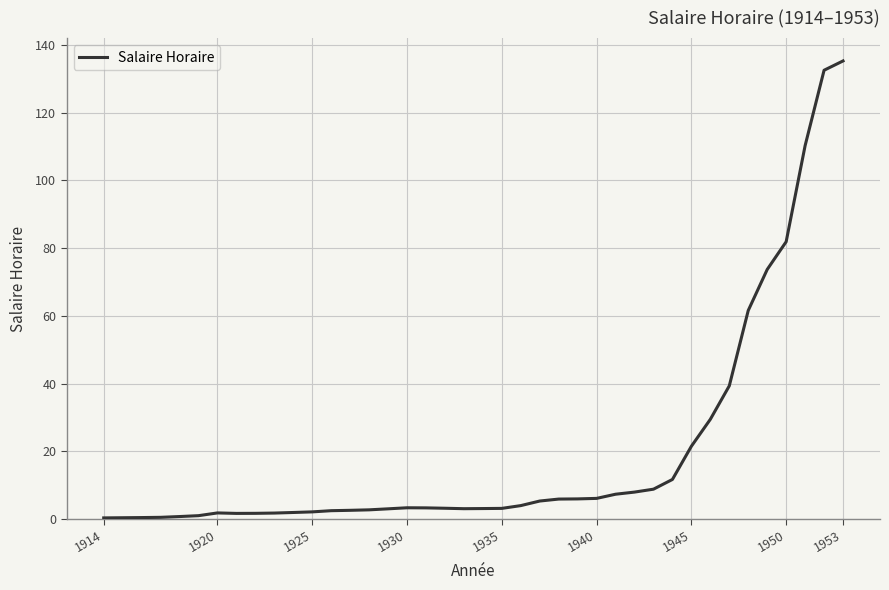

What is the sum of all values?

792.8